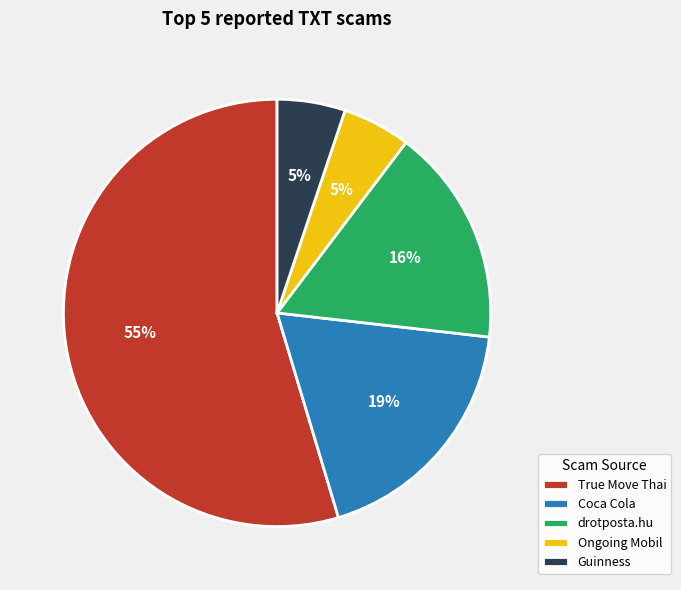

Count the number of slices in the pie.

5